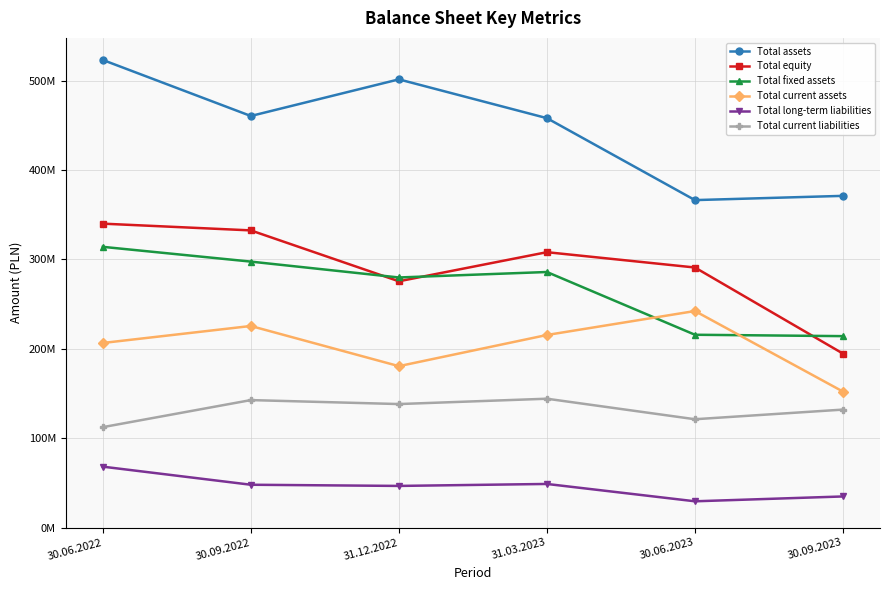

Does the chart have visible grid lines?

Yes